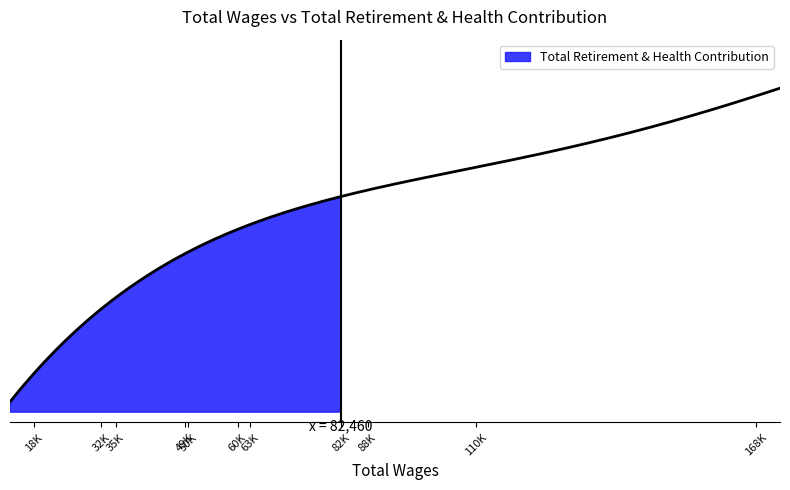

How many lines are shown in the chart?

1